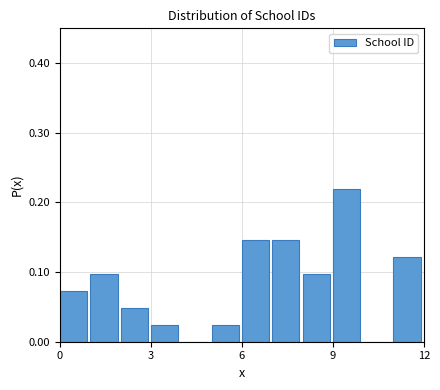

Around what value on the x-axis is the tallest bar? Give the approximate position of its centre, as read against the axis.

9.5